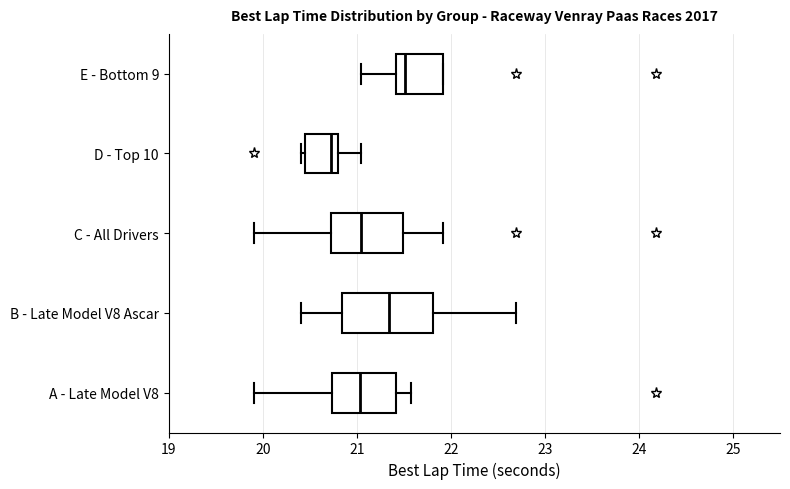

Which box's median line is the furthest to the left?

D - Top 10